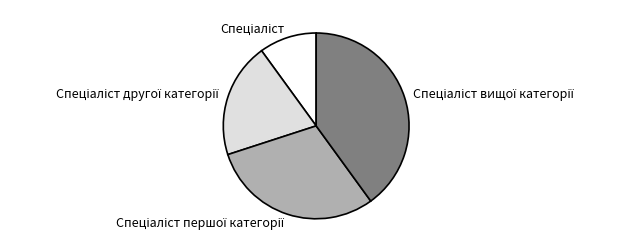

Is there a majority slice in this chart?

No